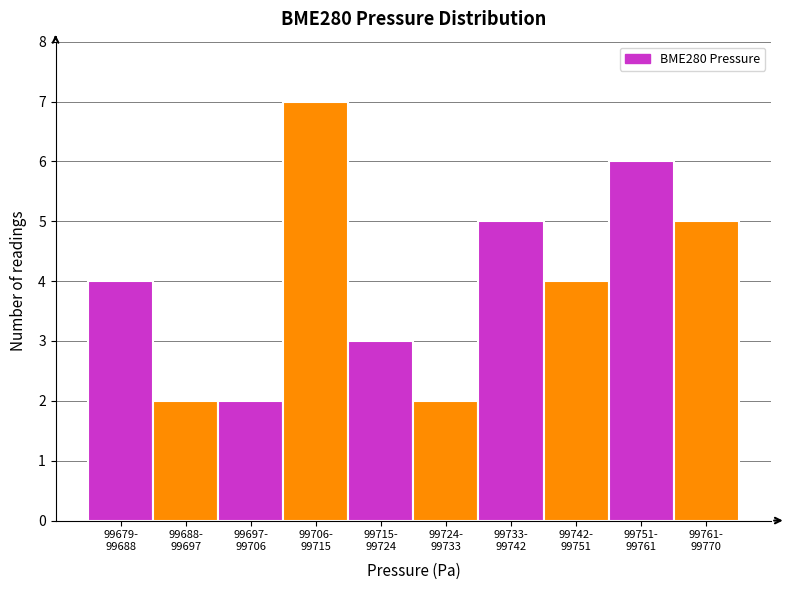

Reading left to right, list all the values displayed in this chart.

4	2	2	7	3	2	5	4	6	5